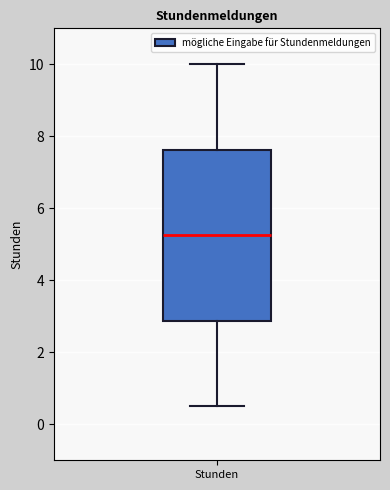

Where does the upper whisker of the box for Stunden end on the y-axis? The values are not printed on the chart, so give them approximately, as read against the axis.

10.0